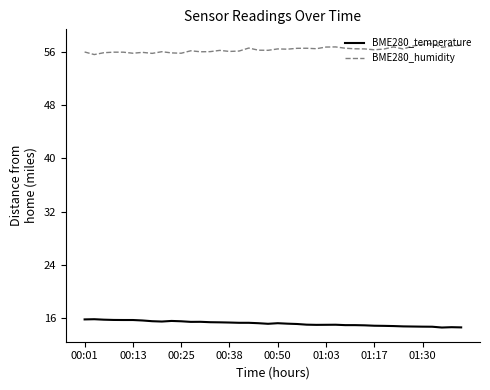

What is the lowest value of the BME280_temperature series?

14.6